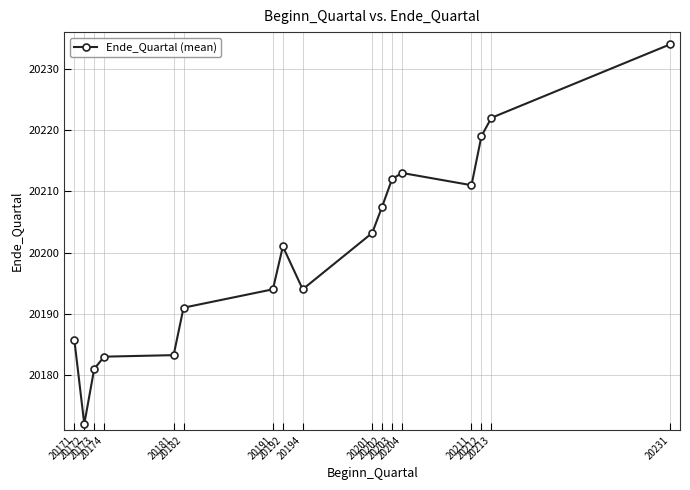

Is this an area chart (filled region under the line)?

No